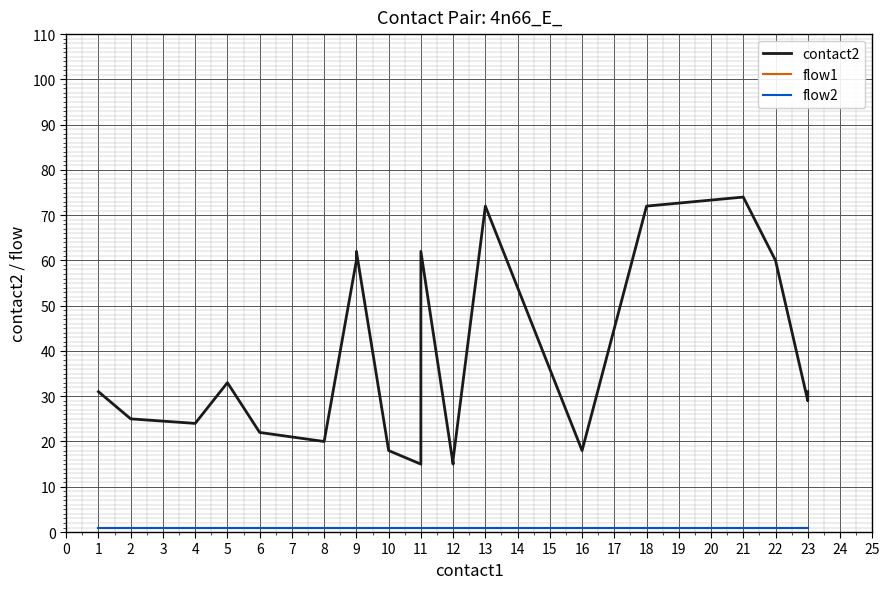

Does the chart display data point markers on the line(s)?

No